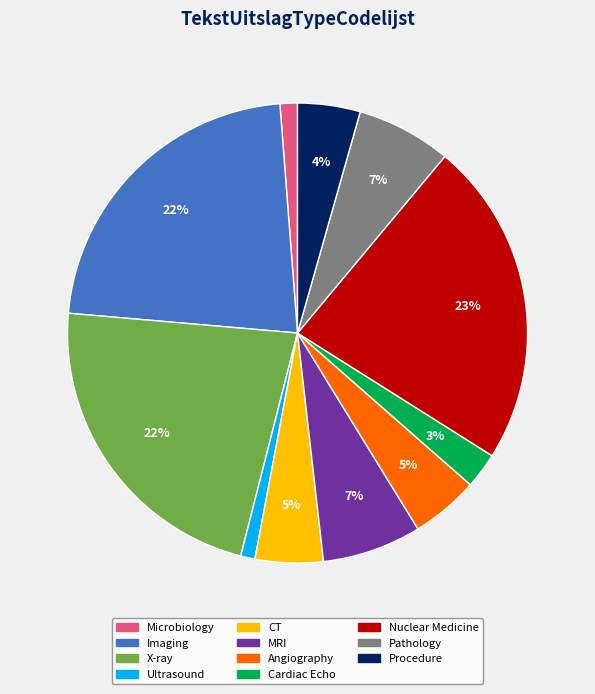

How many slices are in this pie chart?

11